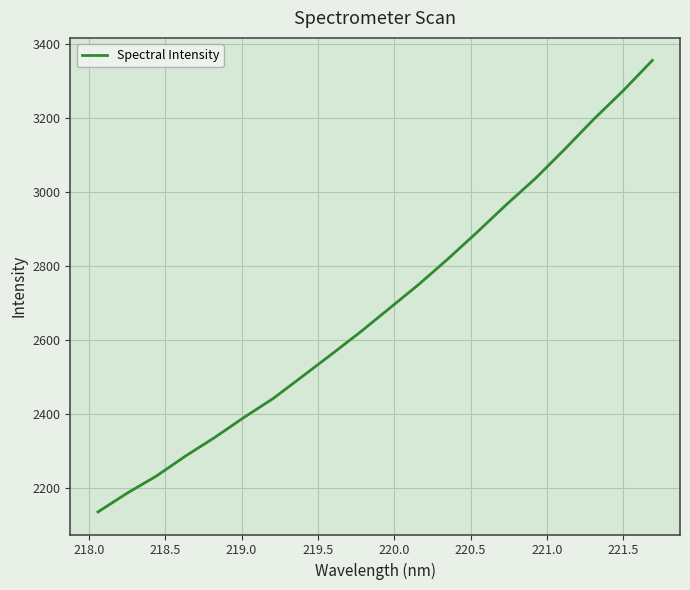

What is the minimum value shown in the chart?

2136.4